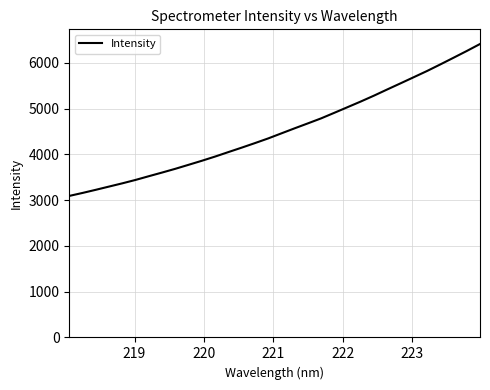

What is the difference between the maximum and minimum values?

3320.0